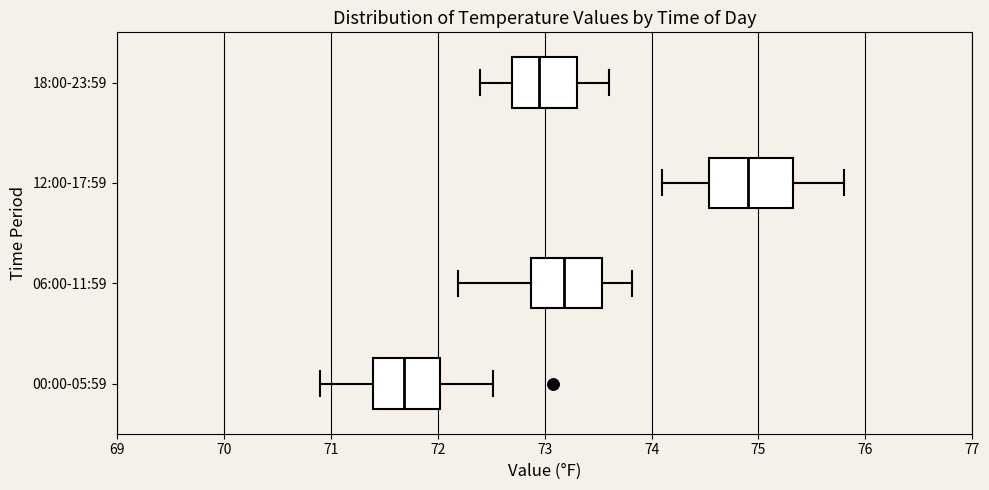

Reading bottom to top, transcribe this box plot: for each box, give where its median line is, the range the box spans, and where its two whiskers end, as read against the x-axis. The values are not printed on the chart, so give them approximately, as read against the axis.

00:00-05:59: median 71.7, box 71.4 to 72.0, whiskers 70.9 to 72.5
06:00-11:59: median 73.2, box 72.9 to 73.5, whiskers 72.2 to 73.8
12:00-17:59: median 74.9, box 74.5 to 75.3, whiskers 74.1 to 75.8
18:00-23:59: median 73.0, box 72.7 to 73.3, whiskers 72.4 to 73.6